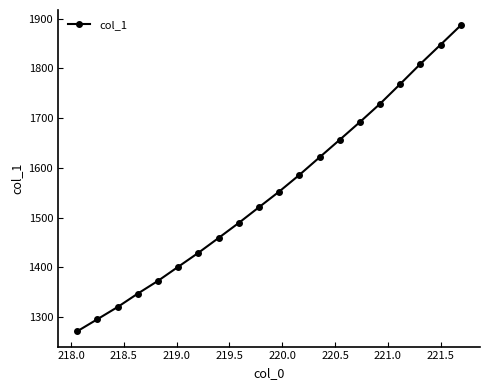

True or false: the data has more than 0 interior local peaks.

False